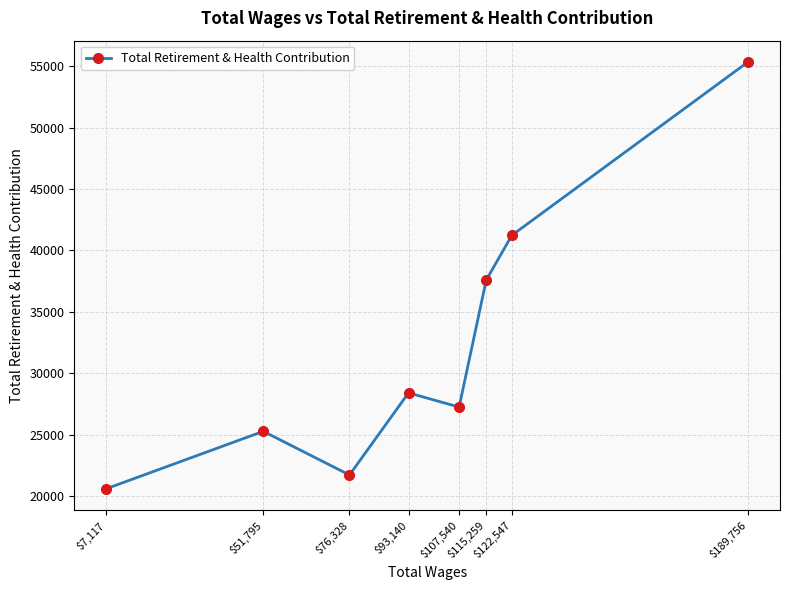

Between $107,540 and $189,756, which is larger?

$189,756